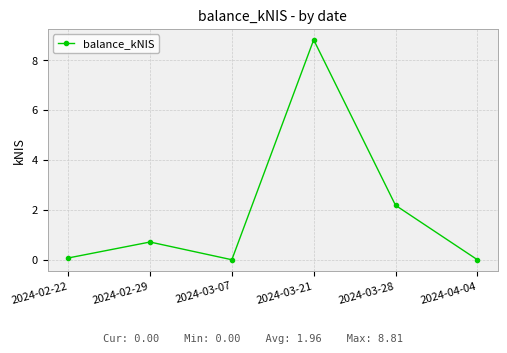

How many lines are shown in the chart?

1